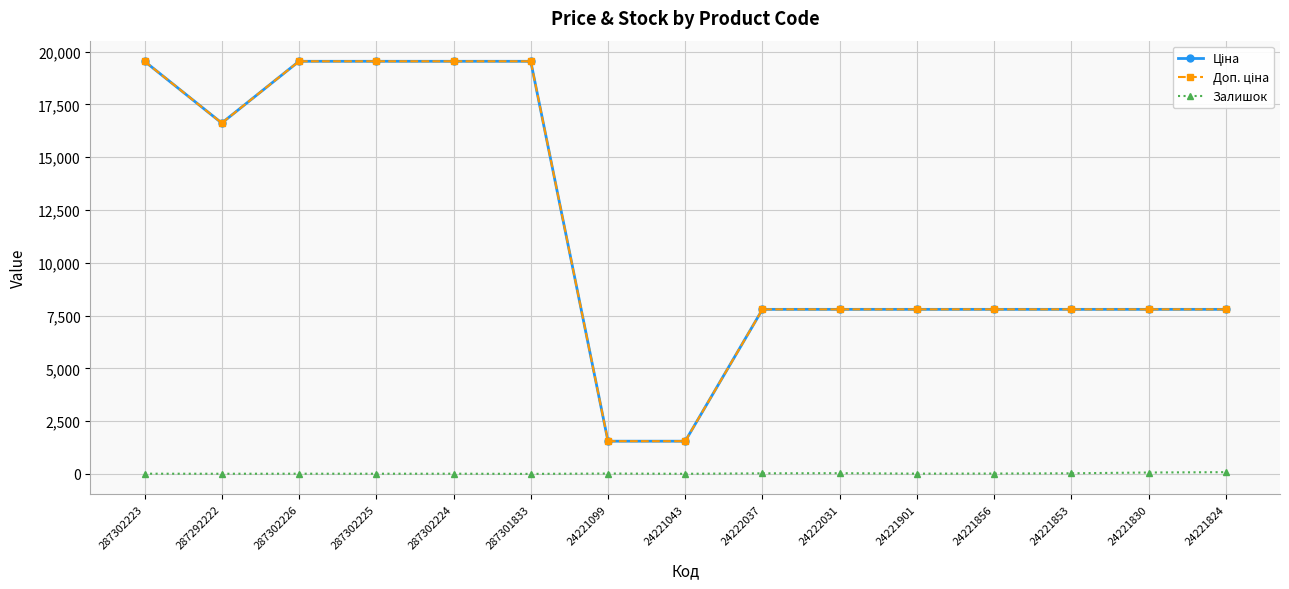

True or false: Залишок has a value of 8.0 at 287302223.

True